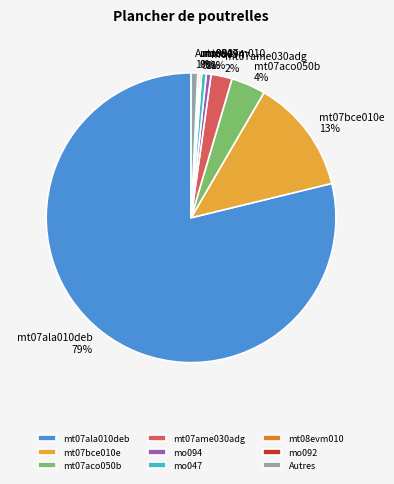

To the nearest percent, what is the average slice percentage?

11%